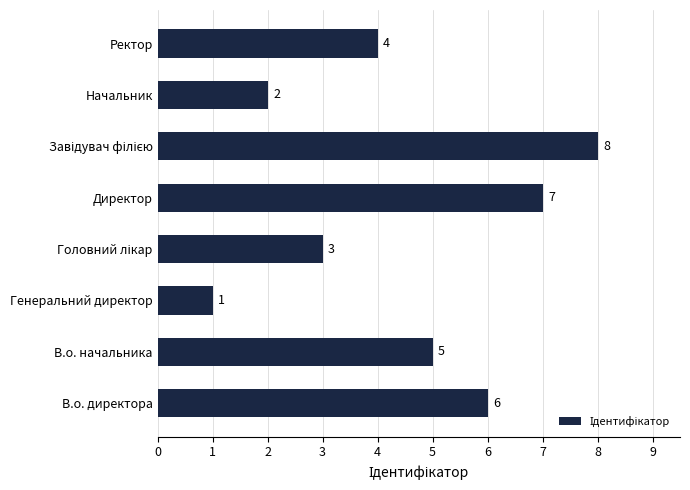

What is the minimum value shown in the chart?

1